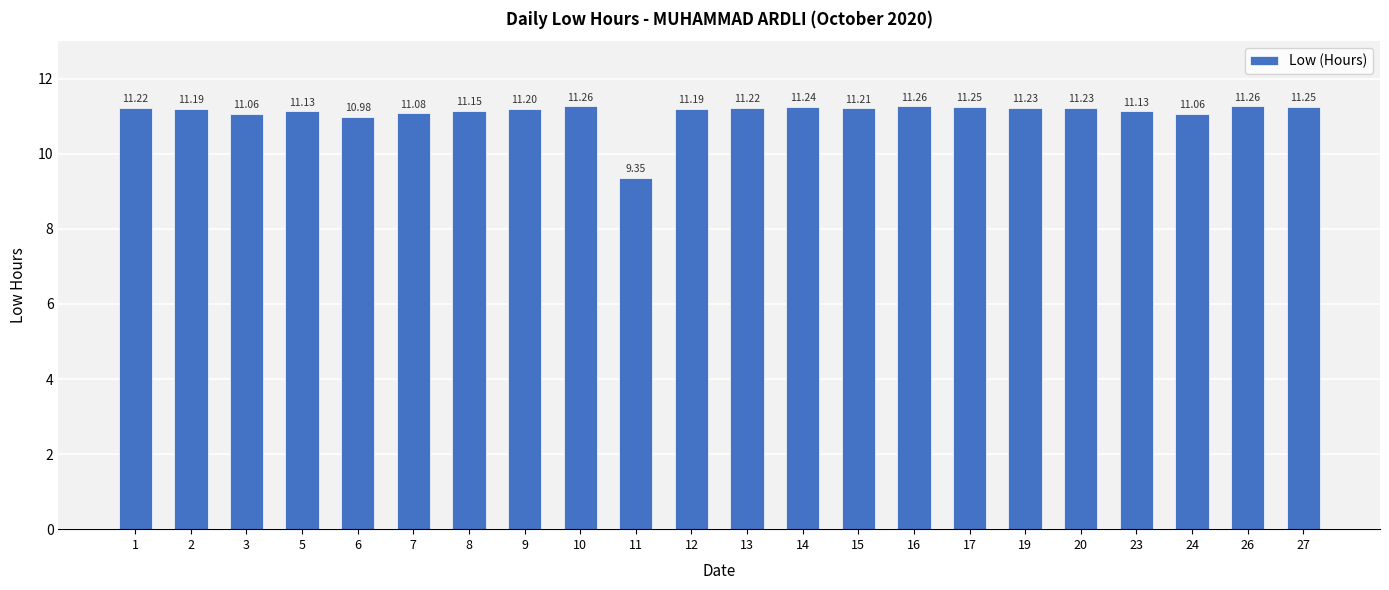

What is the greatest value displayed?

11.3